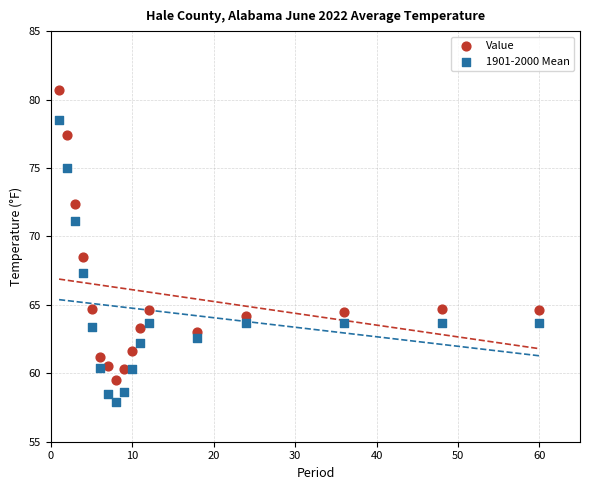

Which series reaches the minimum Y coordinate?

1901-2000 Mean